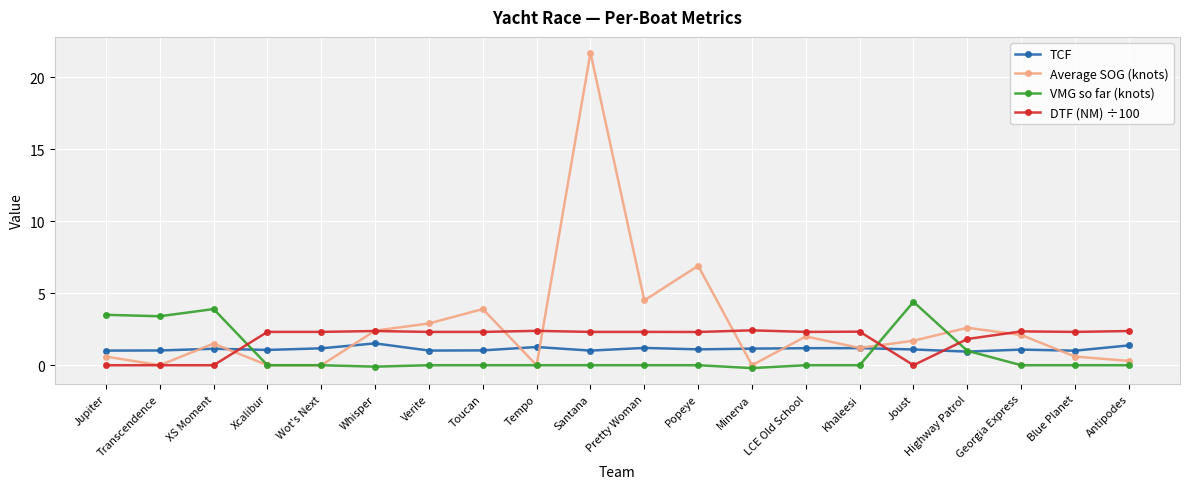

Which series has the largest total across all categories?

Average SOG (knots)